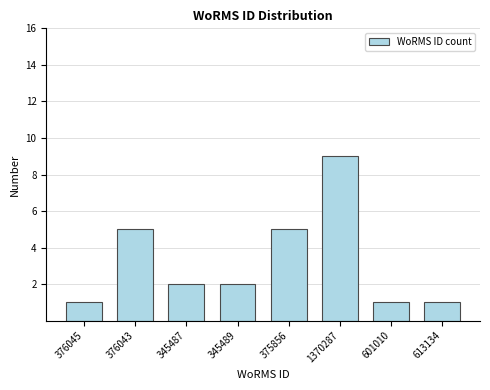

Reading left to right, what are all the values shown in this chart?

376045=1	376043=5	345487=2	345489=2	375856=5	1370287=9	601010=1	613134=1